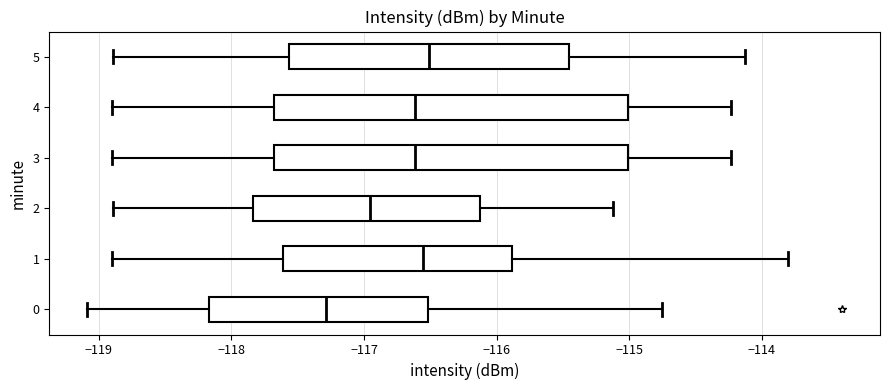

Reading bottom to top, transcribe this box plot: for each box, give where its median line is, the range the box spans, and where its two whiskers end, as read against the x-axis. The values are not printed on the chart, so give them approximately, as read against the axis.

0: median -117.3, box -118.2 to -116.5, whiskers -119.1 to -114.8
1: median -116.6, box -117.6 to -115.9, whiskers -118.9 to -113.8
2: median -117.0, box -117.8 to -116.1, whiskers -118.9 to -115.1
3: median -116.6, box -117.7 to -115.0, whiskers -118.9 to -114.2
4: median -116.6, box -117.7 to -115.0, whiskers -118.9 to -114.2
5: median -116.5, box -117.6 to -115.5, whiskers -118.9 to -114.1